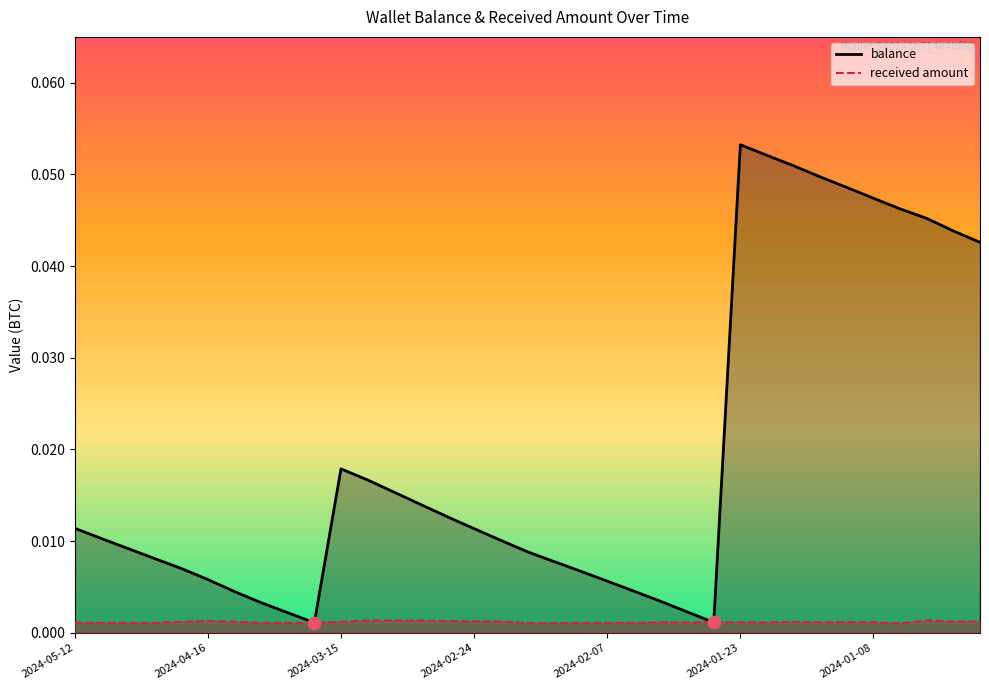

At how many categories does at least one series exceed 0?

35